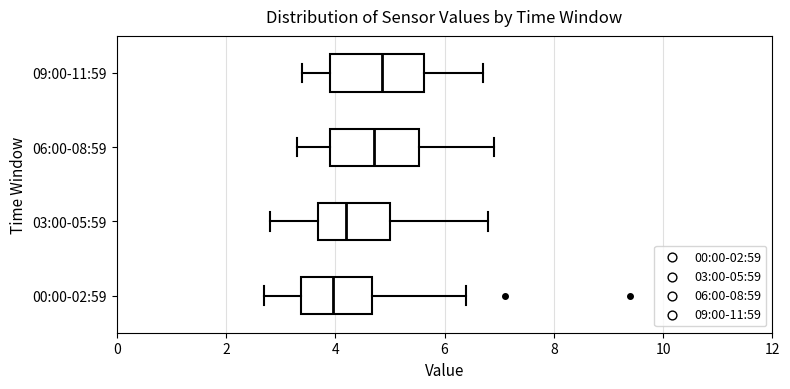

Where does the right whisker of the box for 00:00-02:59 end on the x-axis? The values are not printed on the chart, so give them approximately, as read against the axis.

6.4